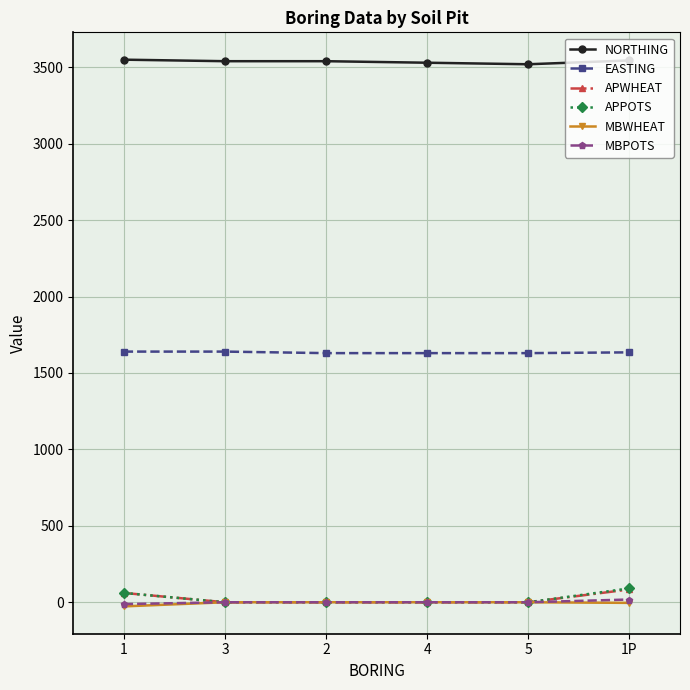

The value of EASTING at 4 is 1630. True or false?

True